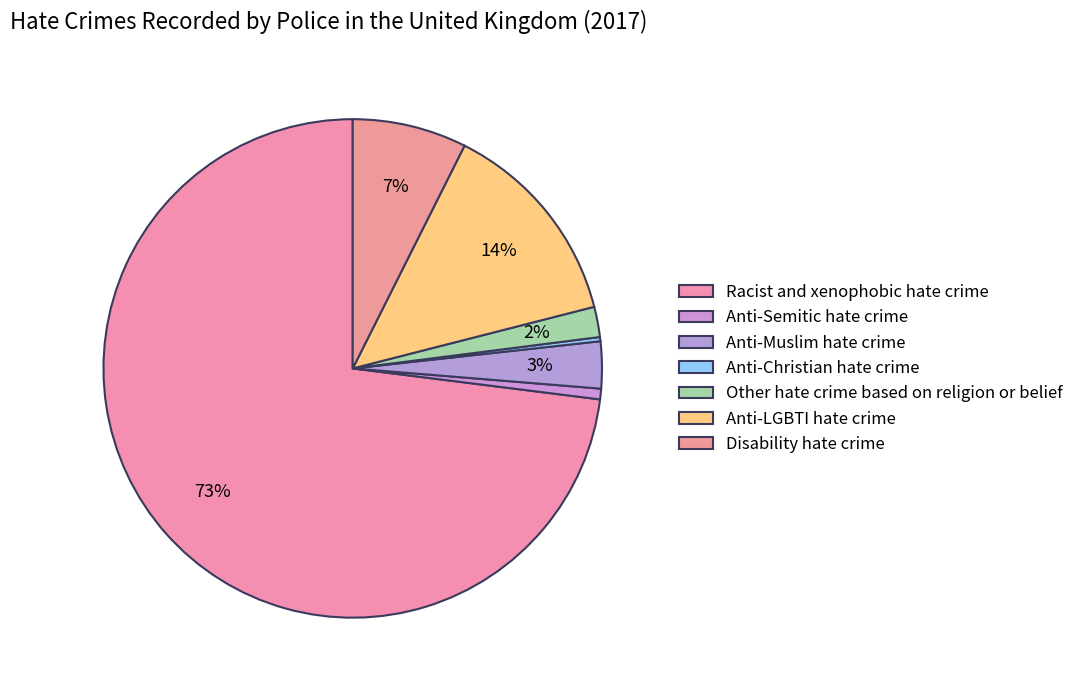

To the nearest percent, what portion does Anti-Semitic hate crime represent?

1%